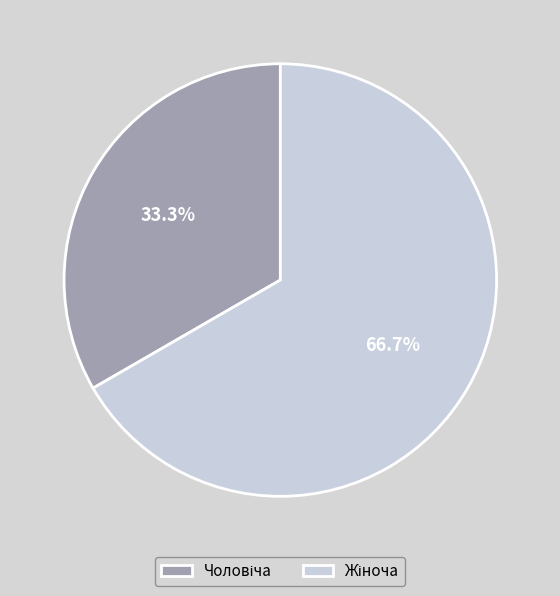

Is there a majority slice in this chart?

Yes